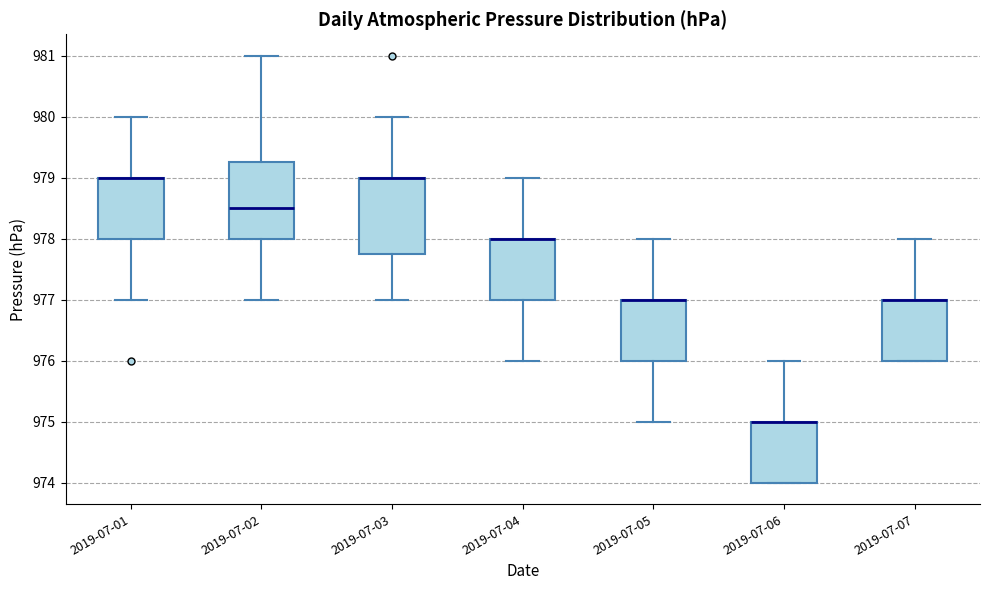

Reading left to right, read every box against the y-axis: the position of its median line, the range the box covers, and the ends of its whiskers. The values are not printed on the chart, so give them approximately, as read against the axis.

2019-07-01: median 979.0 (drawn on the box's upper edge), box 978.0 to 979.0, whiskers 977.0 to 980.0
2019-07-02: median 978.5, box 978.0 to 979.3, whiskers 977.0 to 981.0
2019-07-03: median 979.0 (drawn on the box's upper edge), box 977.8 to 979.0, whiskers 977.0 to 980.0
2019-07-04: median 978.0 (drawn on the box's upper edge), box 977.0 to 978.0, whiskers 976.0 to 979.0
2019-07-05: median 977.0 (drawn on the box's upper edge), box 976.0 to 977.0, whiskers 975.0 to 978.0
2019-07-06: median 975.0 (drawn on the box's upper edge), box 974.0 to 975.0, whiskers 974.0 to 976.0
2019-07-07: median 977.0 (drawn on the box's upper edge), box 976.0 to 977.0, whiskers 976.0 to 978.0